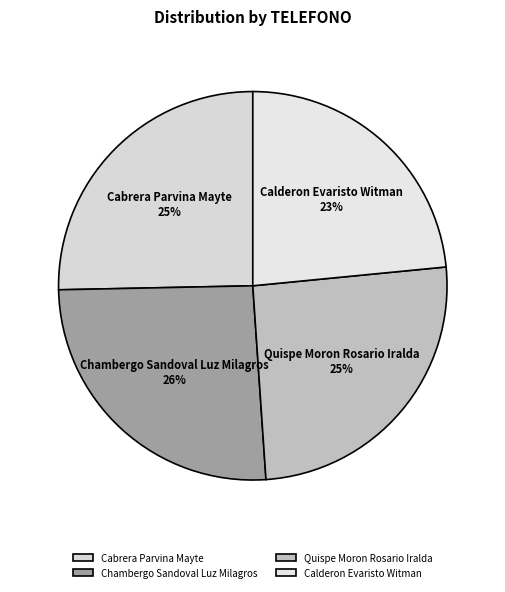

How many segments does this pie chart have?

4